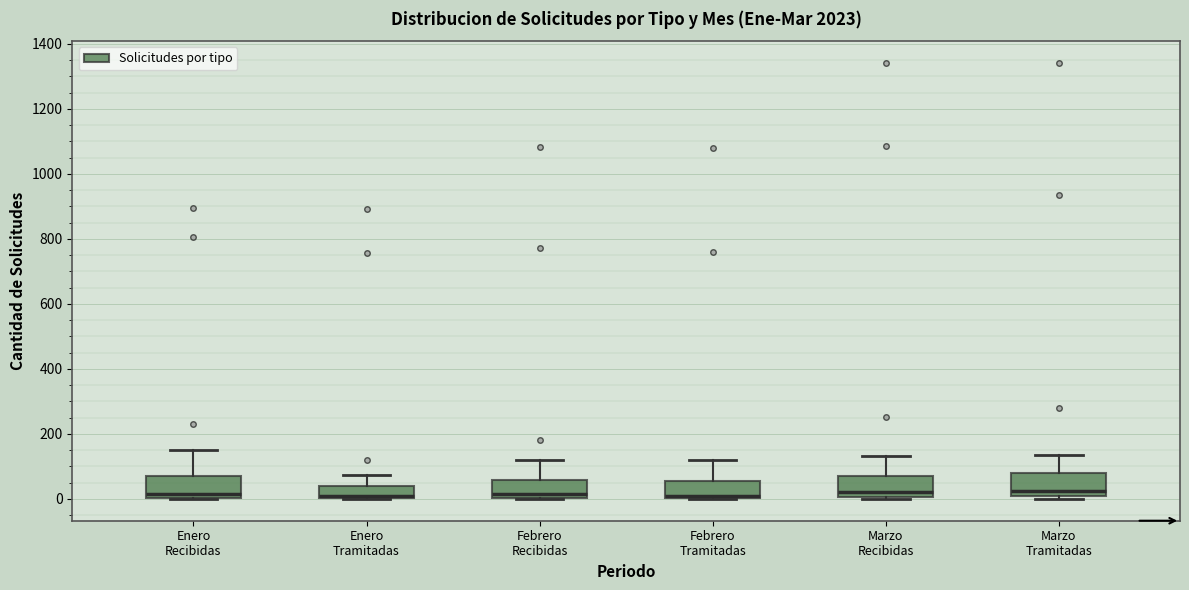

Where is the lower edge of the box for Marzo Recibidas on the y-axis? The values are not printed on the chart, so give them approximately, as read against the axis.

0